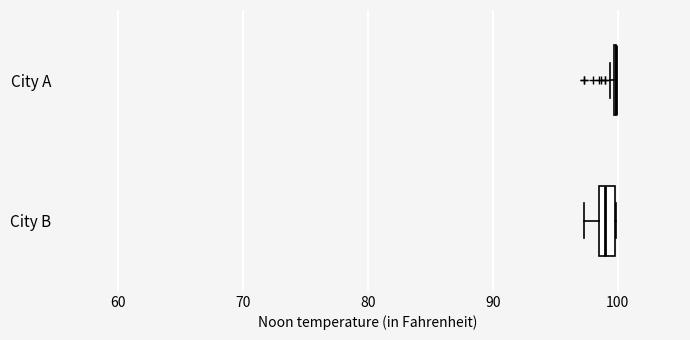

Where does the left whisker of the box for City B end on the x-axis? The values are not printed on the chart, so give them approximately, as read against the axis.

97